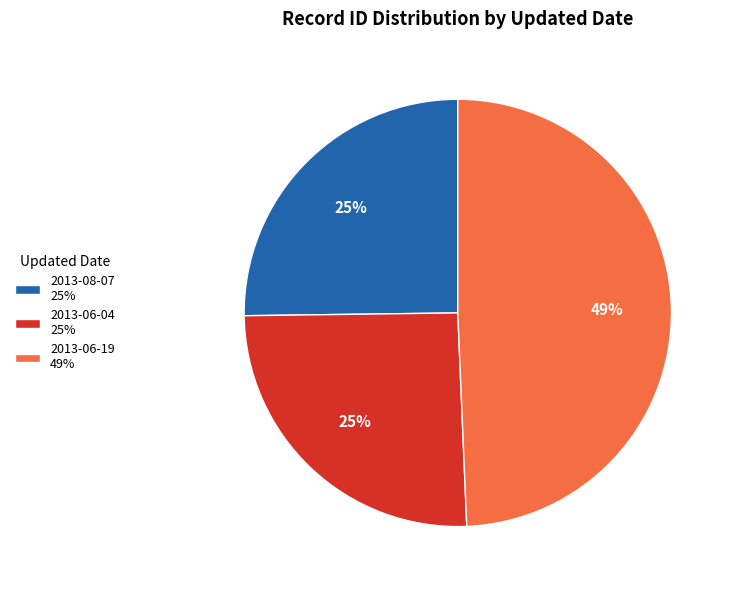

Combined, do 2013-08-07 and 2013-06-04 account for over 50%?

Yes